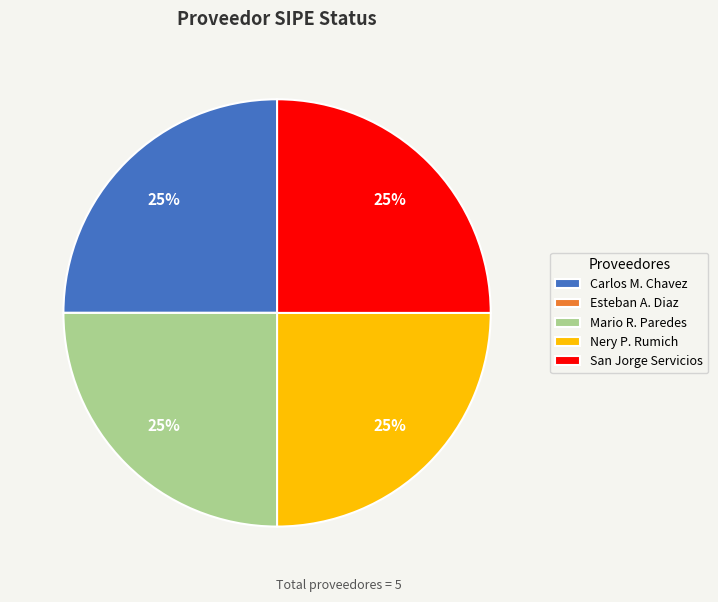

Is there a majority slice in this chart?

No